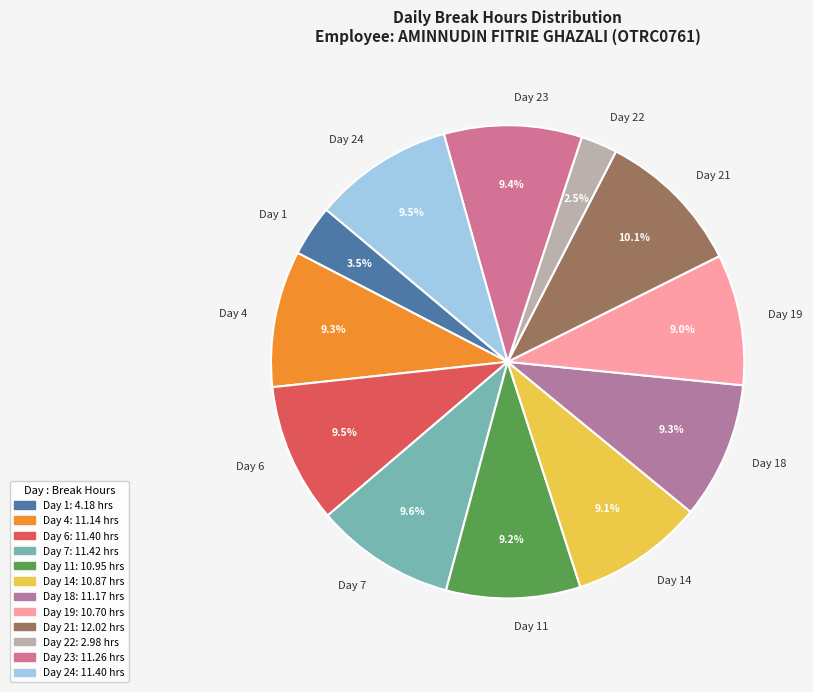

Count the number of slices in the pie.

12